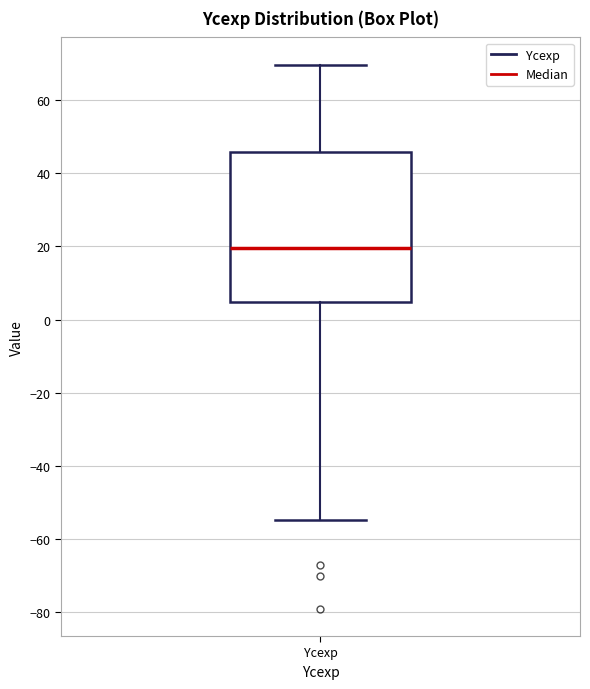

Read this box plot against the y-axis: the position of the median line, the range covered by the box, and the ends of both whiskers. The values are not printed on the chart, so give them approximately, as read against the axis.

median 20, box 4 to 46, whiskers -54 to 70